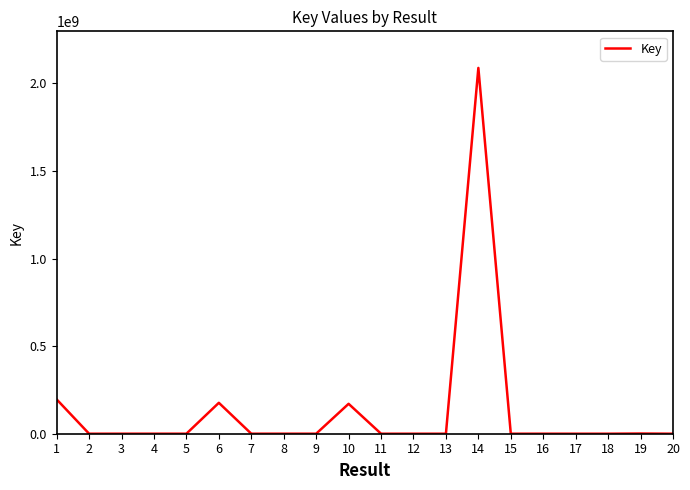

At which label is the value closest to 1044206218?

1